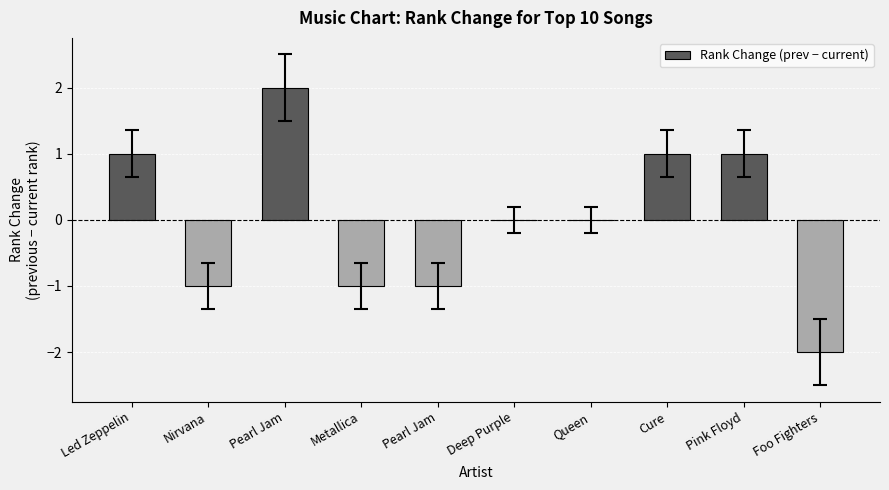

Rank the categories by value from lowest to highest.

Foo Fighters, Nirvana, Metallica, Pearl Jam, Deep Purple, Queen, Led Zeppelin, Cure, Pink Floyd, Pearl Jam